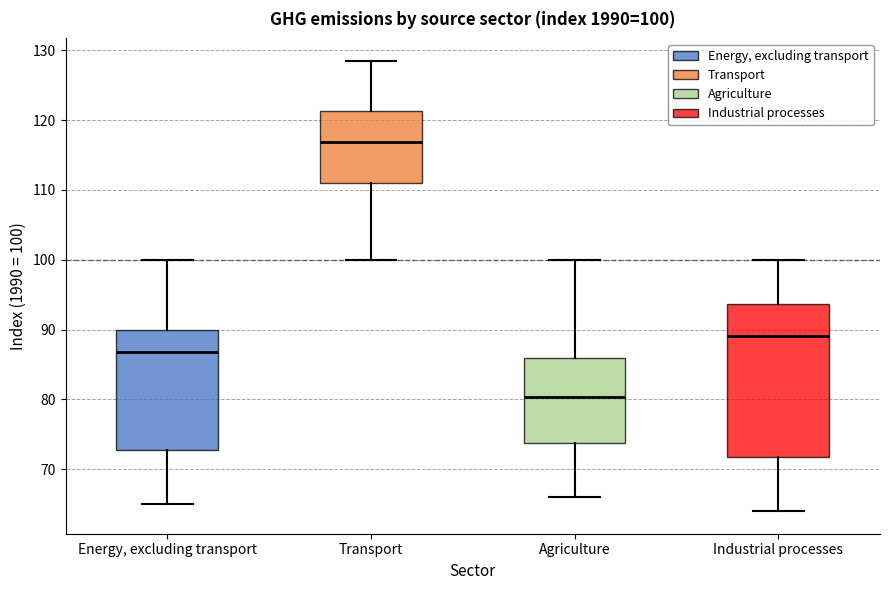

Which box's median line is the highest?

Transport